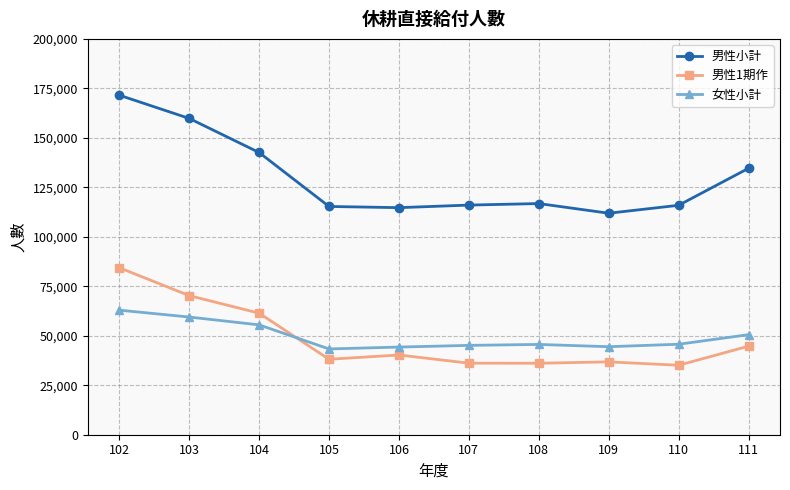

What is the difference between the maximum and minimum values in the 男性小計 series?

59640